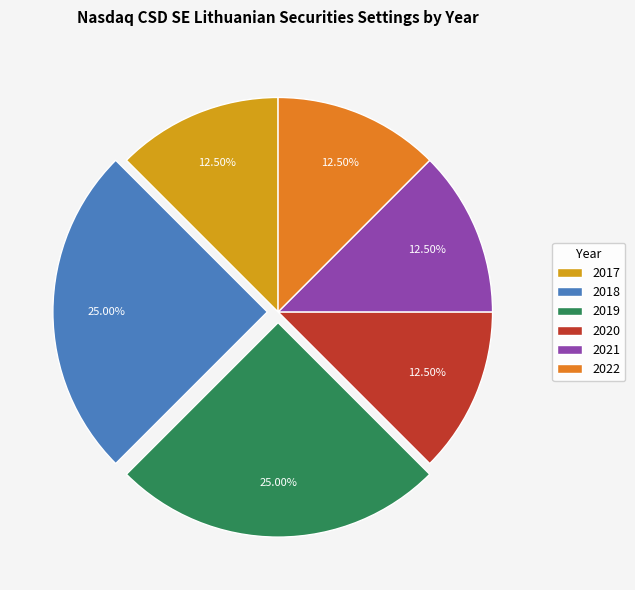

Does 2017 account for over 50% of the chart?

No